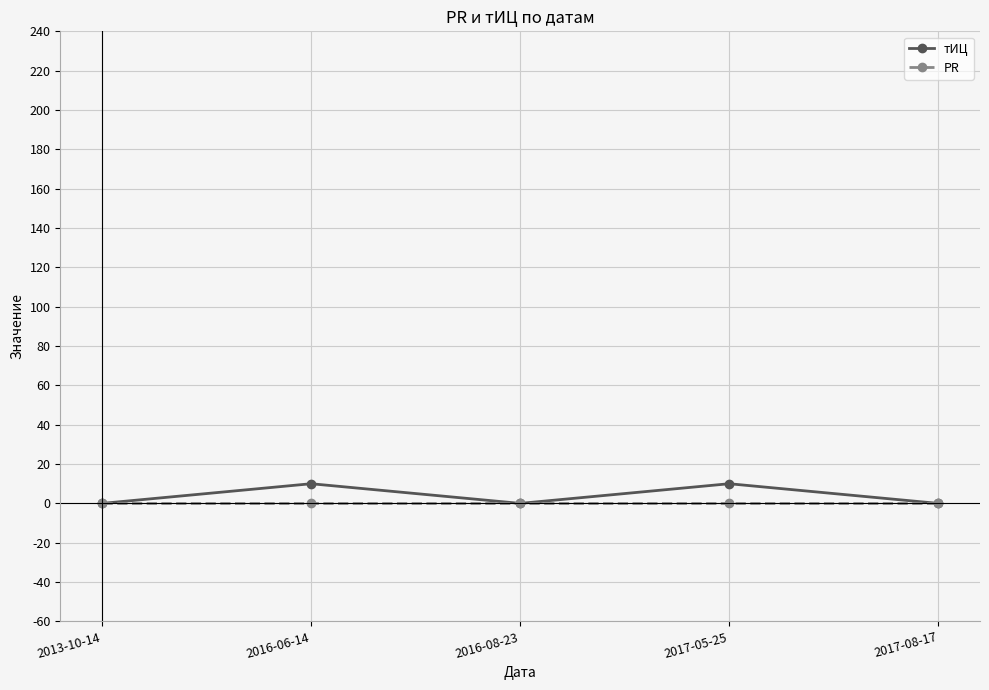

Rank the series by their maximum value, from highest to lowest.

тИЦ, PR